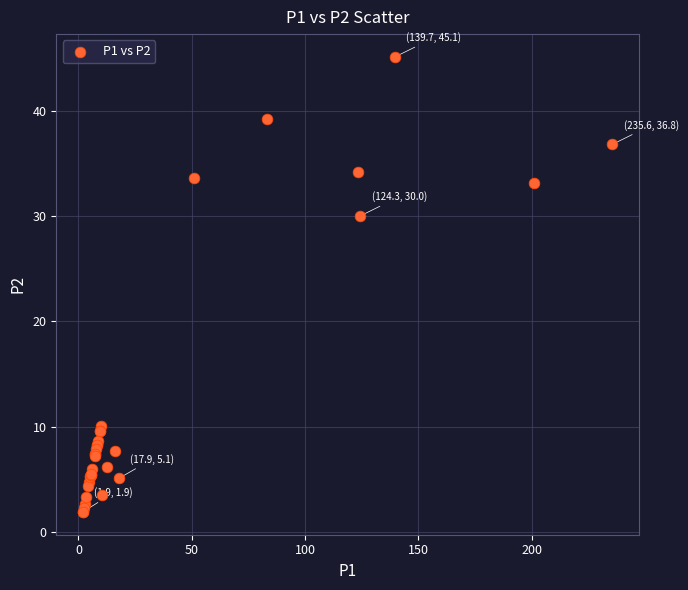

What Y value in the scatter plot is closest to 23?

30.0